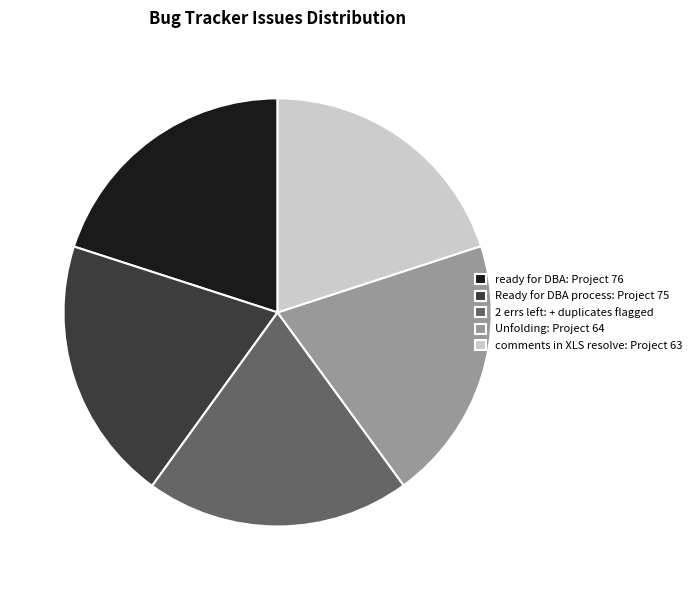

Combined, do ready for DBA: Project 76 and comments in XLS resolve: Project 63 account for over 50%?

No